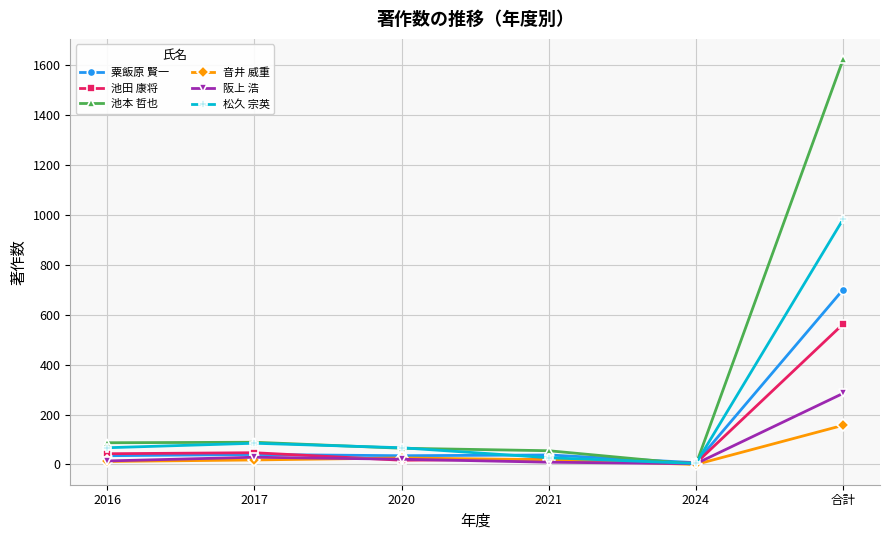

What is the total value across all series at 2020?

231